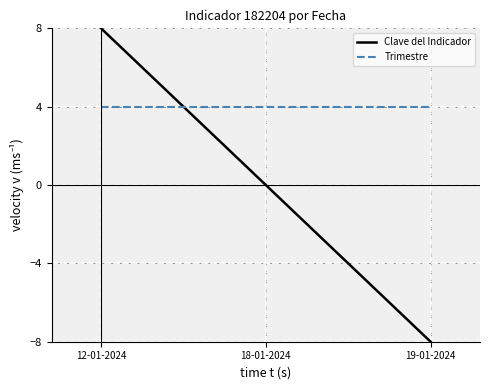

Reading right to left, list all the values displayed in this chart.

Clave del Indicador: 19-01-2024=-8	18-01-2024=0	12-01-2024=8
Trimestre: 19-01-2024=4	18-01-2024=4	12-01-2024=4